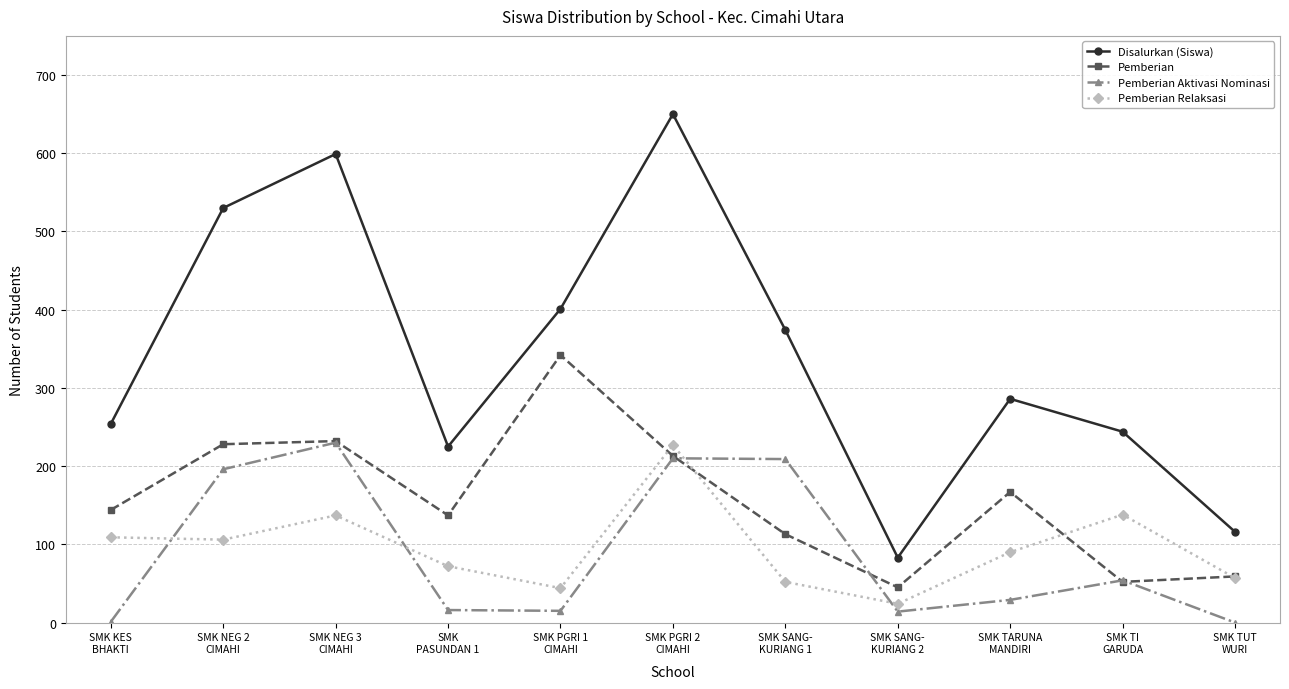

What is the difference between the maximum and minimum values in the Disalurkan (Siswa) series?

567